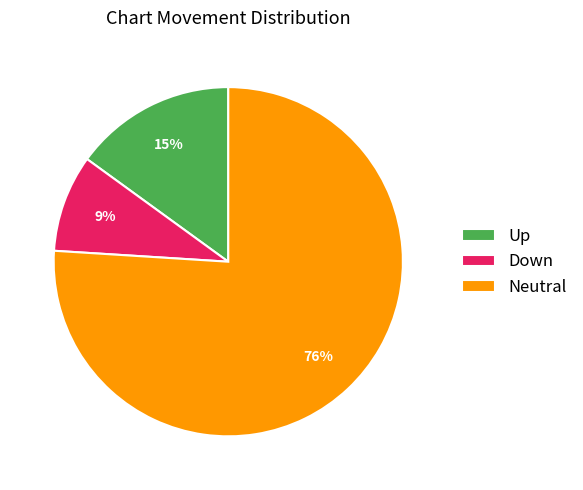

What is the majority slice?

Neutral